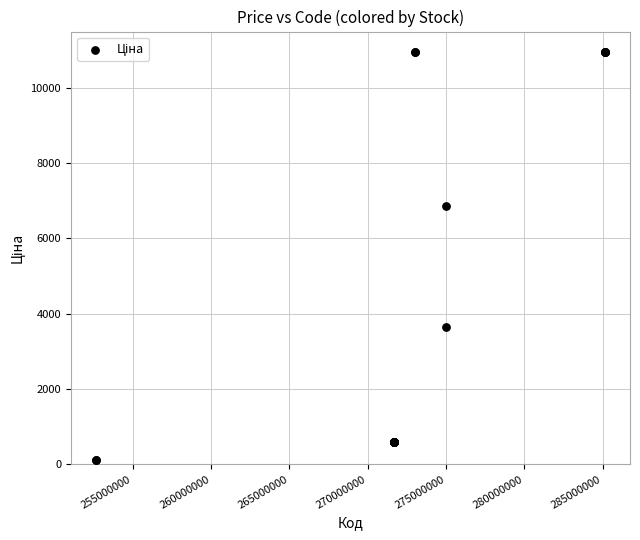

What Y value in the scatter plot is closest to 5531?

6869.4